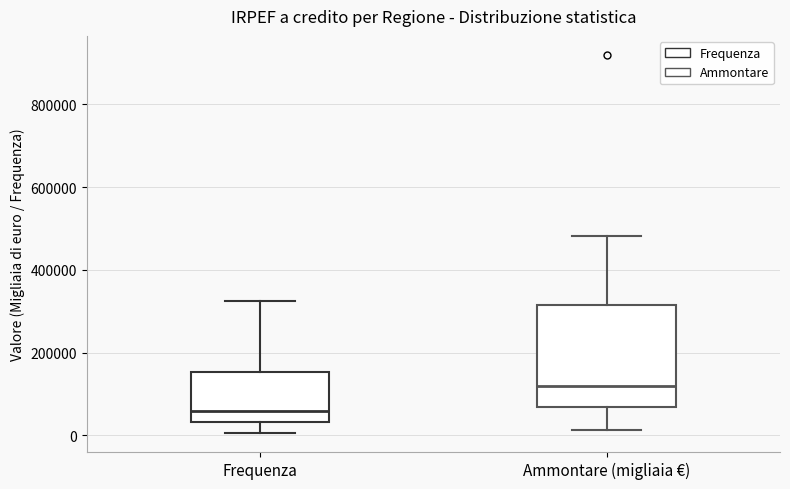

Which box's median line is the highest?

Ammontare (migliaia €)